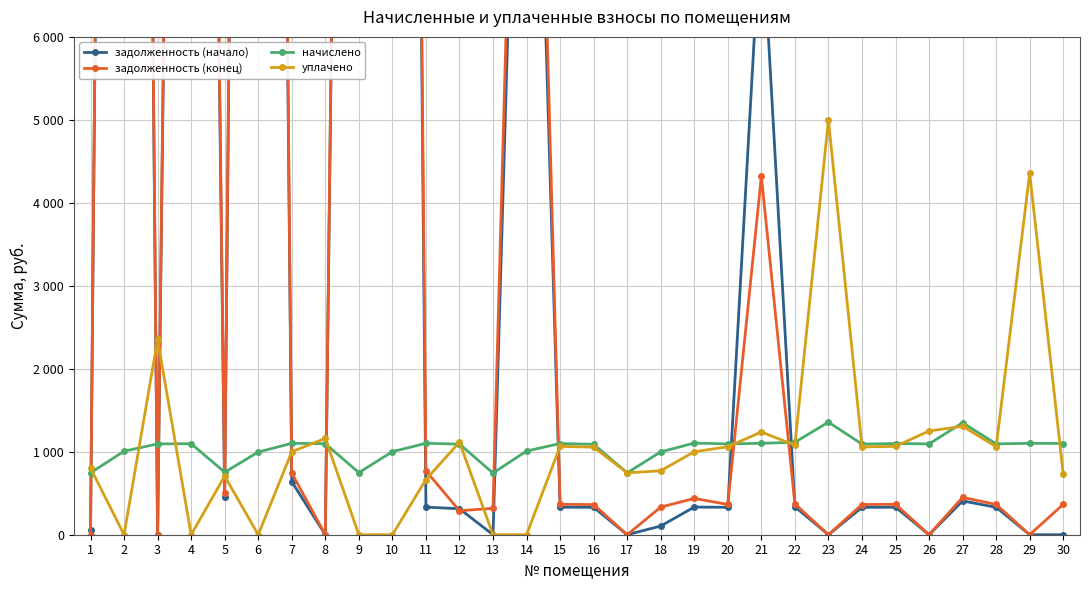

What is the greatest value displayed?

44460.4